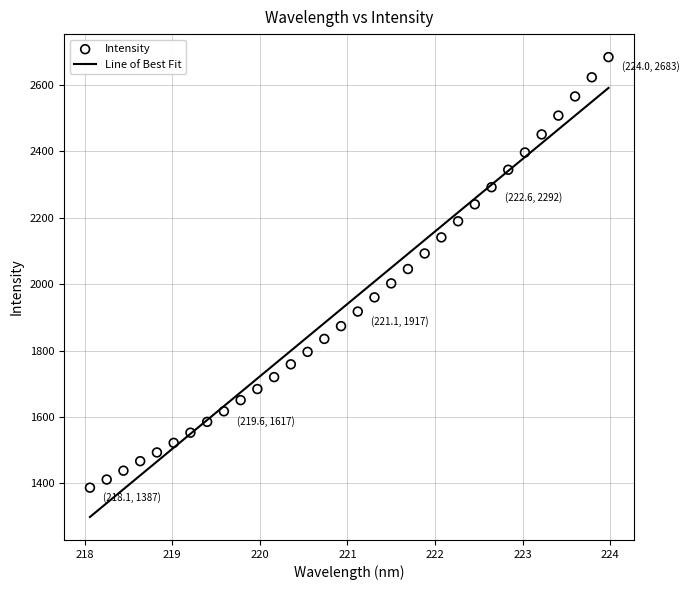

What is the range of X values (max minus min)?

5.9